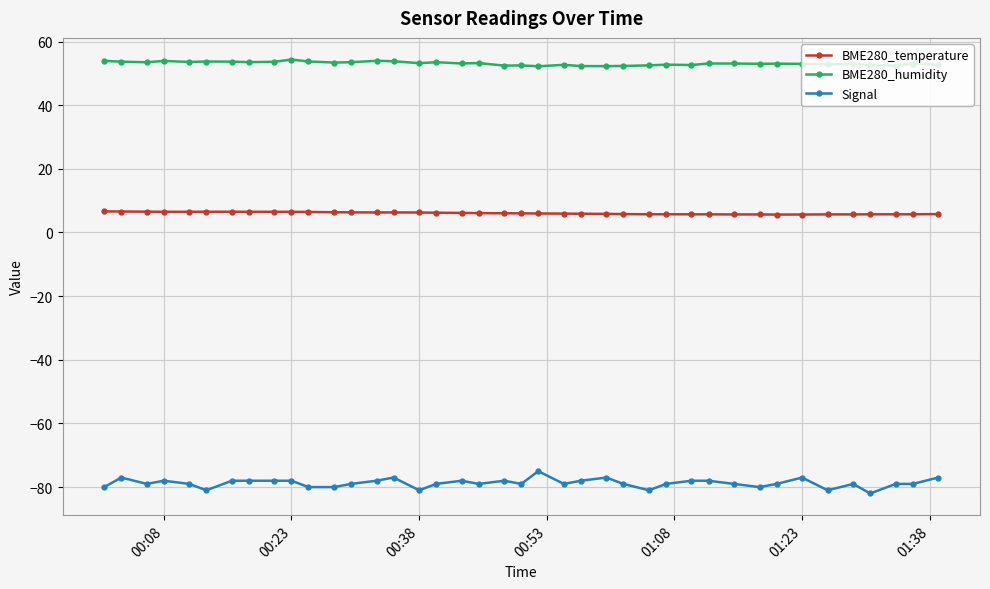

List the series in order of their peak value, highest first.

BME280_humidity, BME280_temperature, Signal